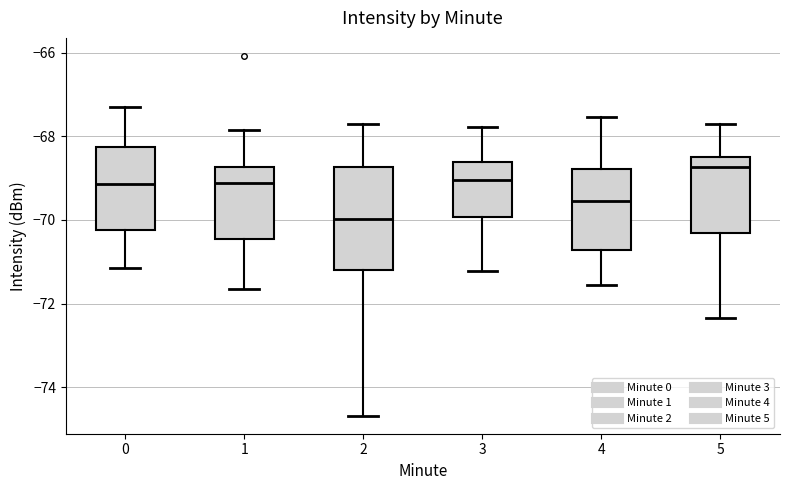

Which box's median line is the highest?

5